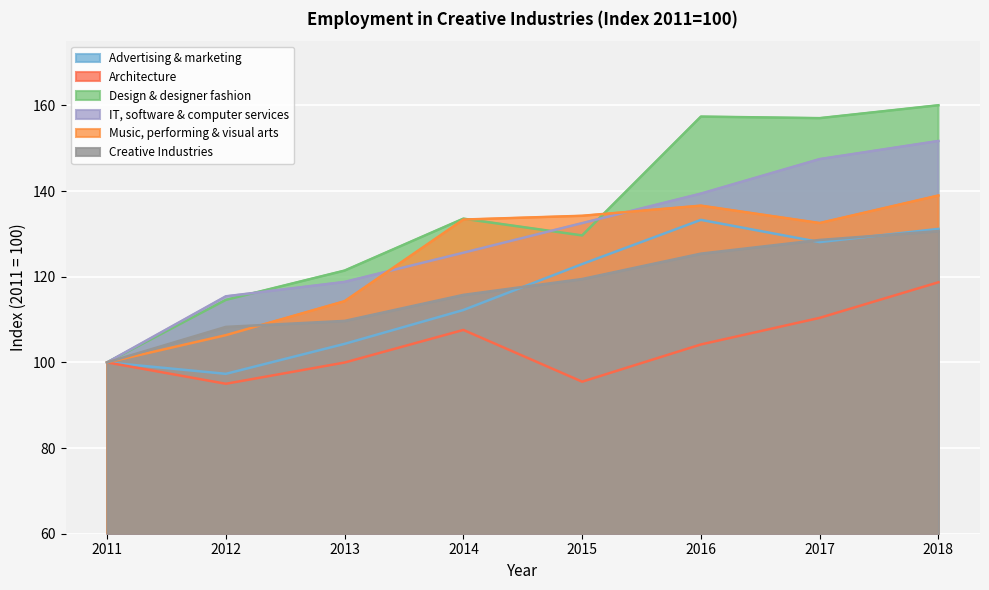

How many lines are shown in the chart?

6